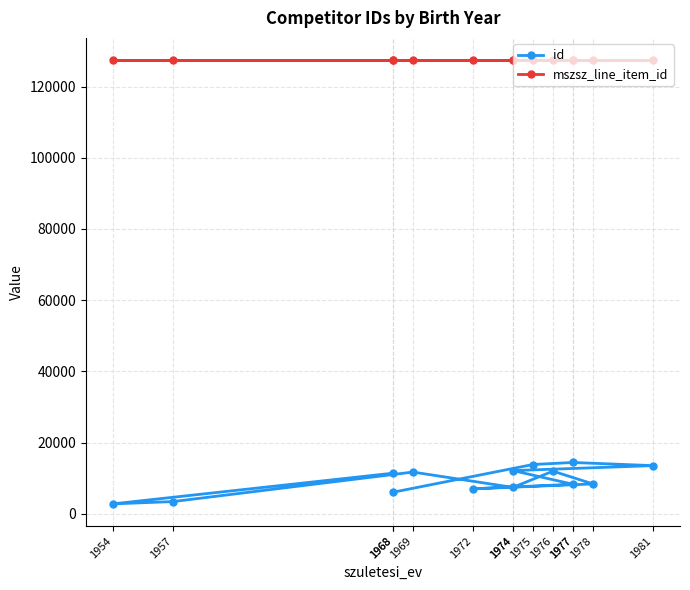

Does the chart have visible grid lines?

Yes